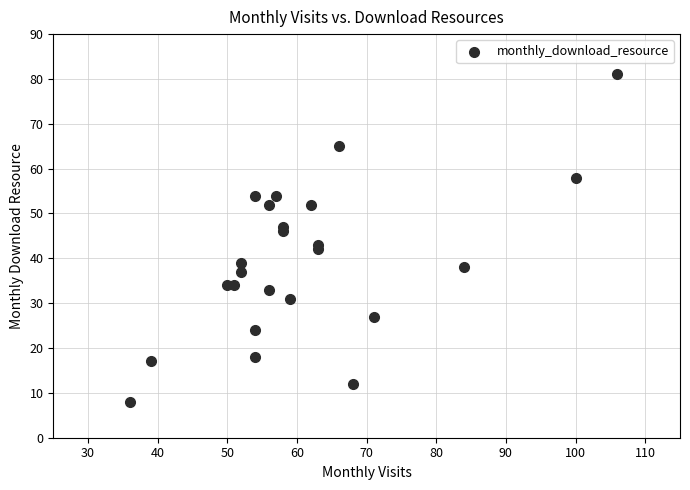

What is the range of X values (max minus min)?

70